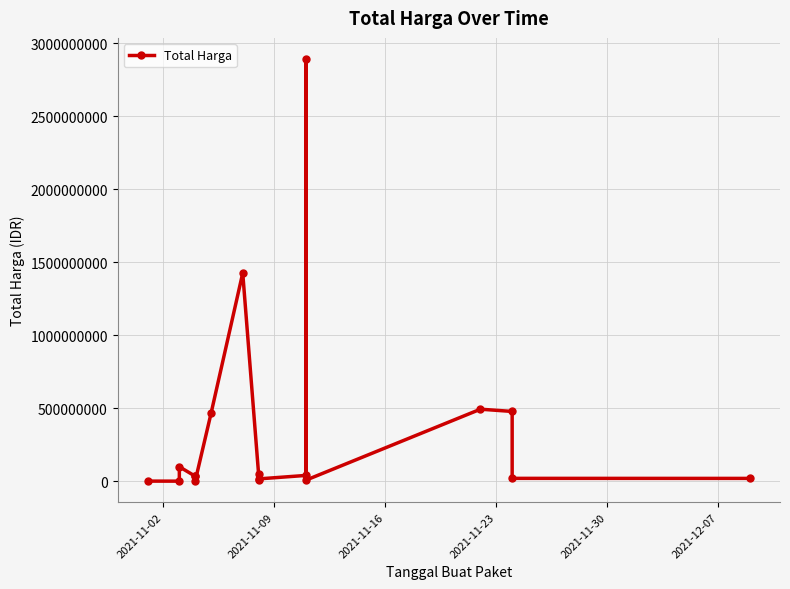

How many interior local peaks (higher than both neighbors) does the data have?

4